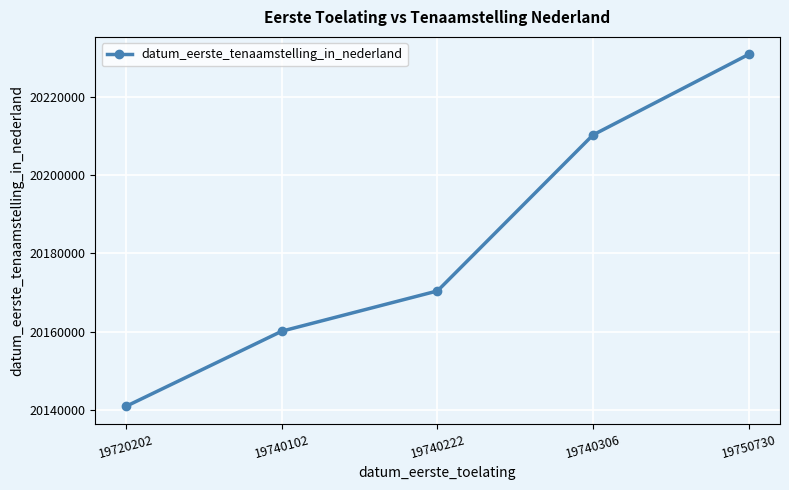

What is the maximum value shown in the chart?

20230907